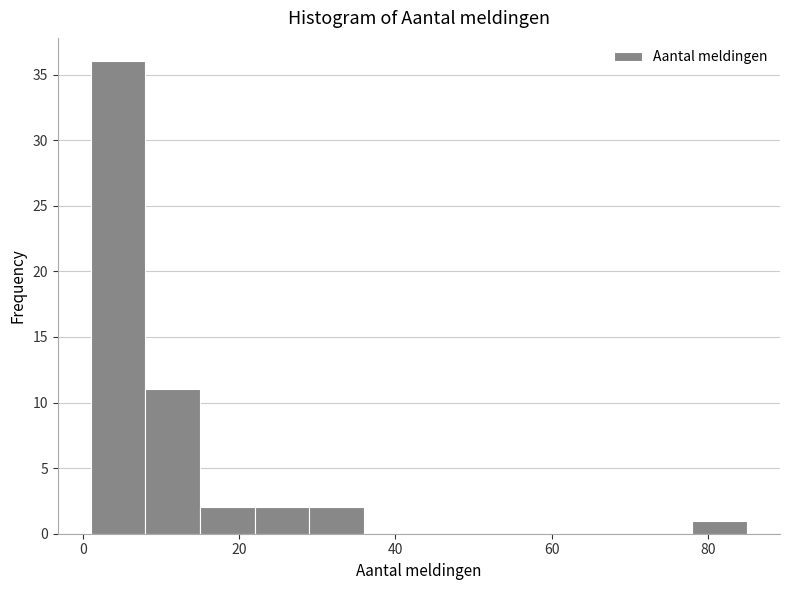

Read against the x-axis, roughly where is the centre of the tallest bar?

4